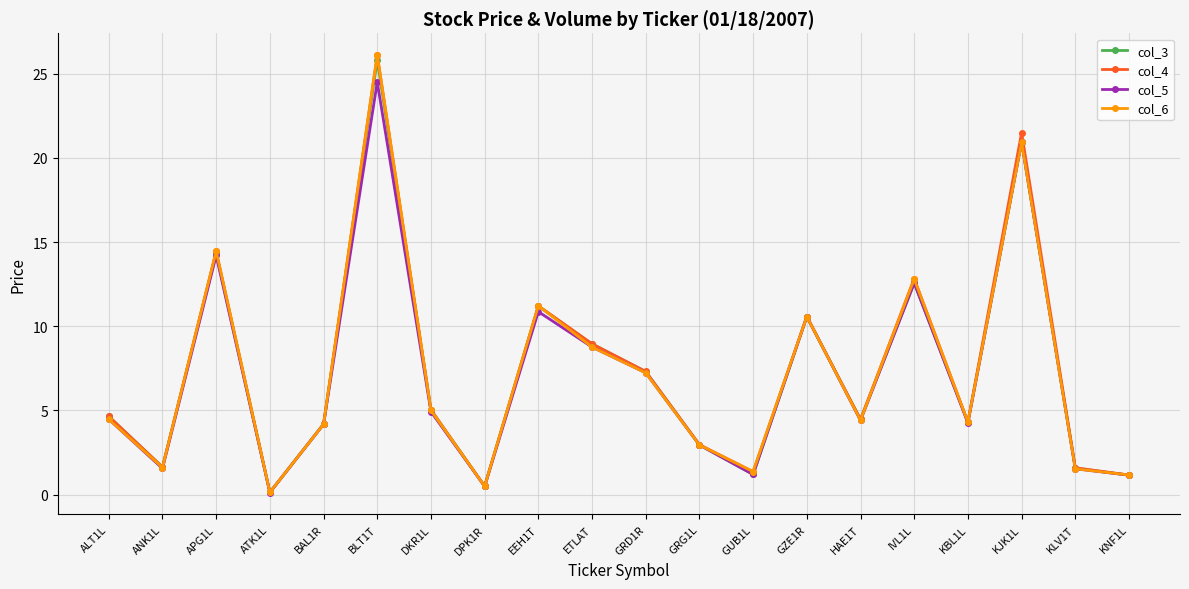

What is the label of the 3rd point from the left?

APG1L